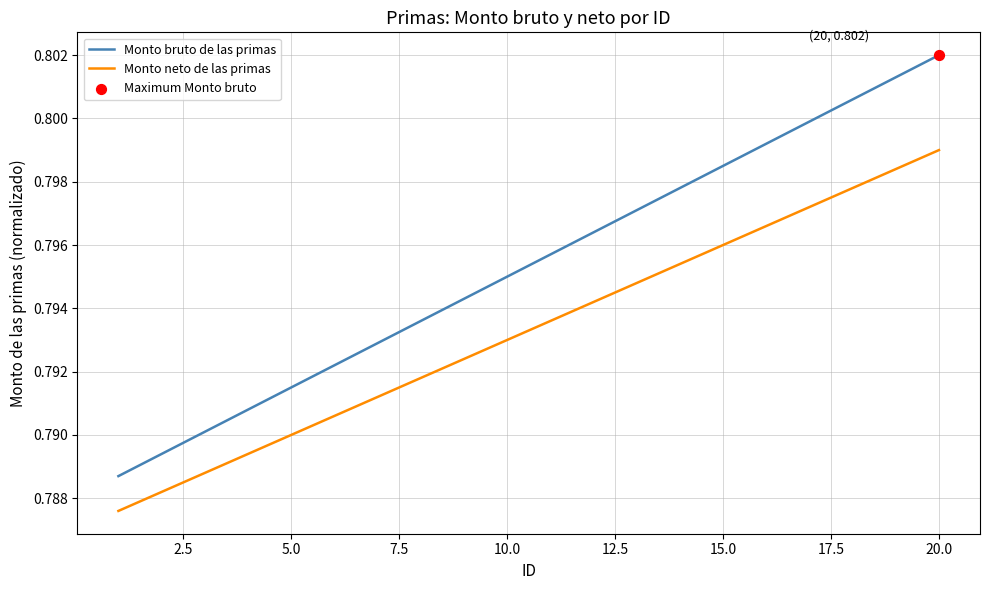

Which series has the largest range (max minus min)?

Monto bruto de las primas